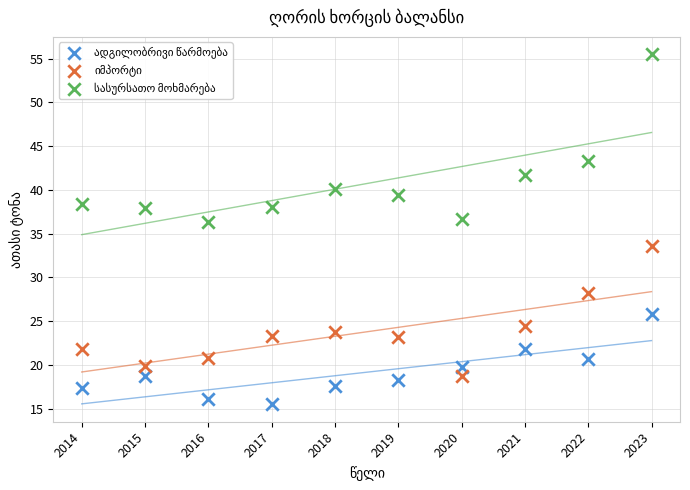

What is the X range (max minus min) for the scatter plot?

9.0